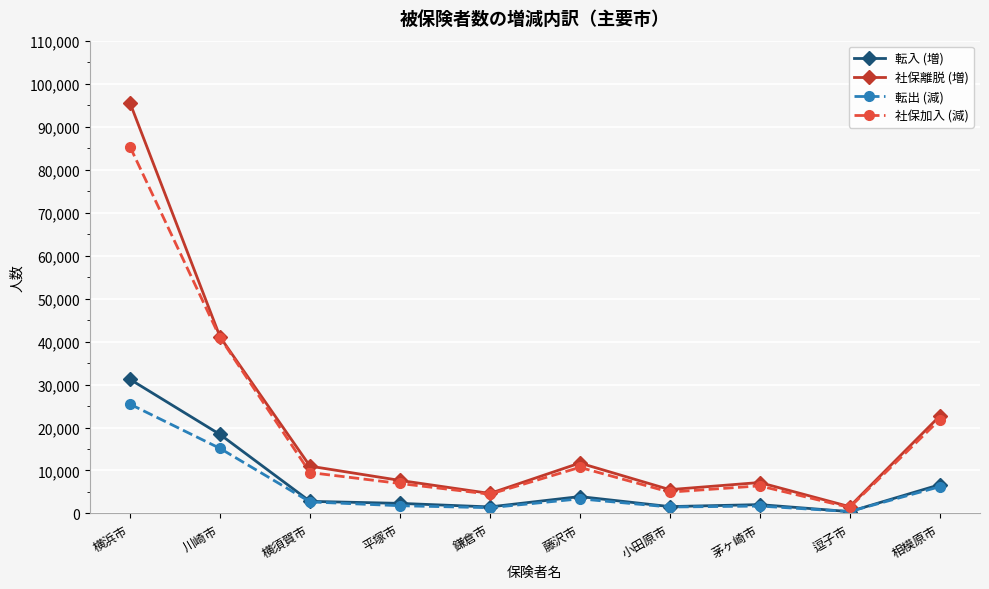

Where is 転入 (増) nearest to the value 15810?

川崎市